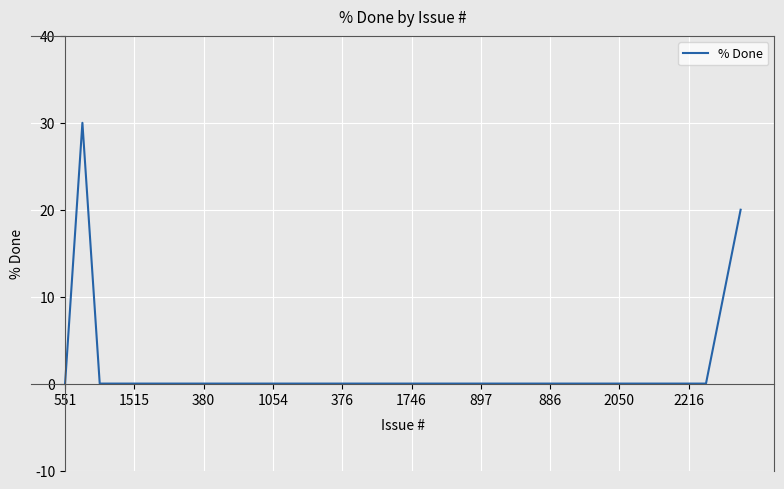

What is the difference between the maximum and minimum values?

30